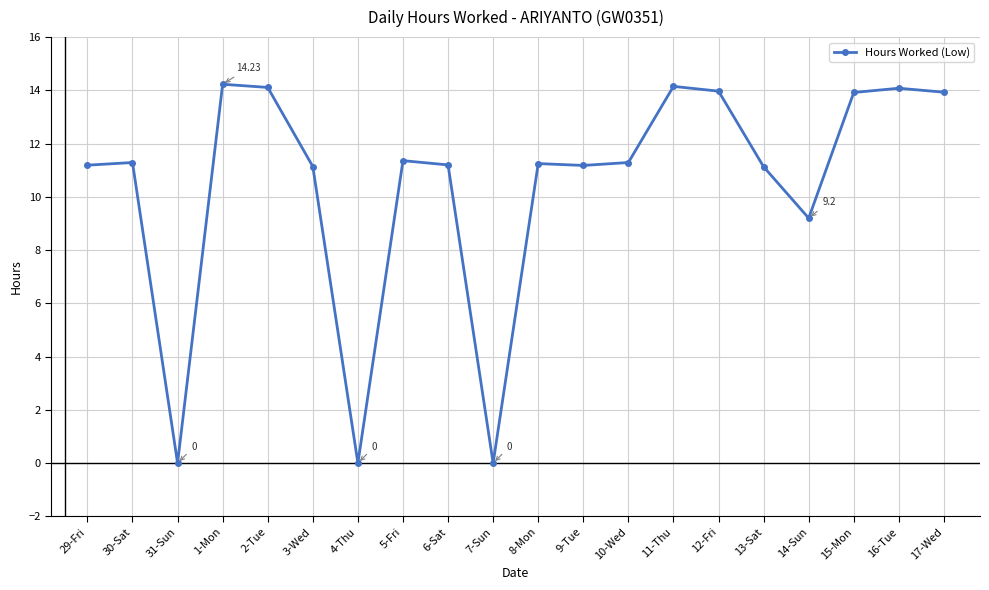

True or false: the data has more than 0 interior local peaks.

True